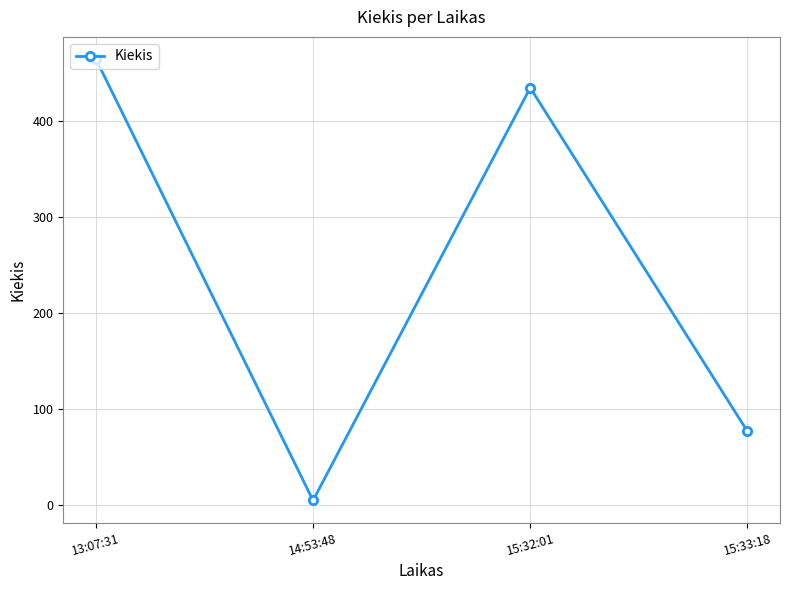

What is the change in value from 14:53:48 to 15:32:01?

+430